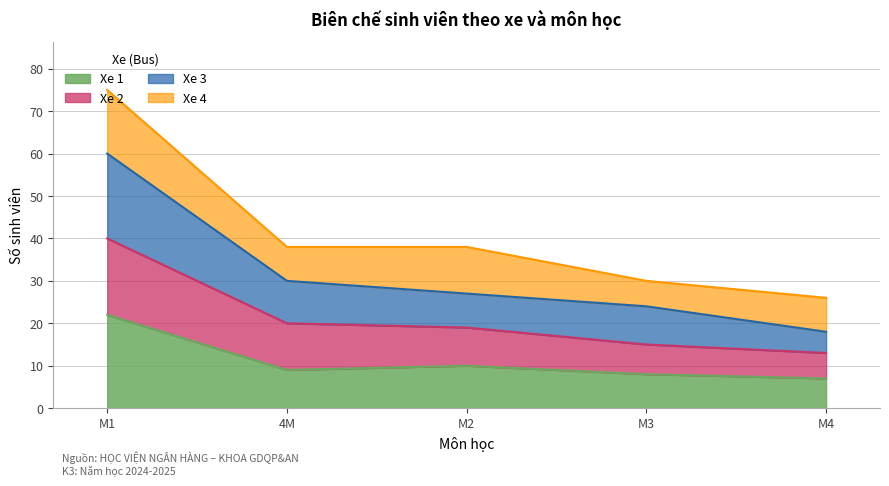

Where is Xe 1 nearest to the value 14?

M2